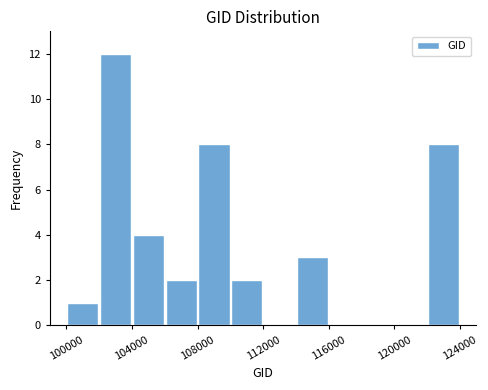

Reading left to right, list every bar in this chart as the range it spans on the x-axis followed by its height. The values are not printed on the chart, so give them approximately, as read against the axis.

100000 to 102000: 1
102000 to 104000: 12
104000 to 106000: 4
106000 to 108000: 2
108000 to 110000: 8
110000 to 112000: 2
112000 to 114000: 0
114000 to 116000: 3
116000 to 118000: 0
118000 to 120000: 0
120000 to 122000: 0
122000 to 124000: 8